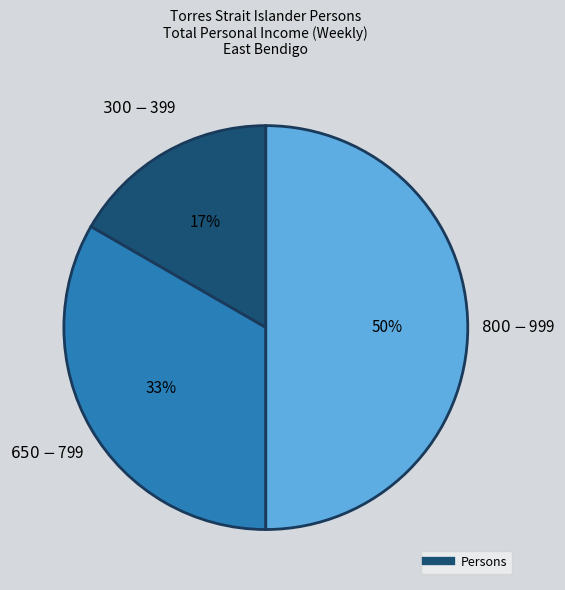

To the nearest percent, what is the difference between the largest and smallest slice percentages?

33%